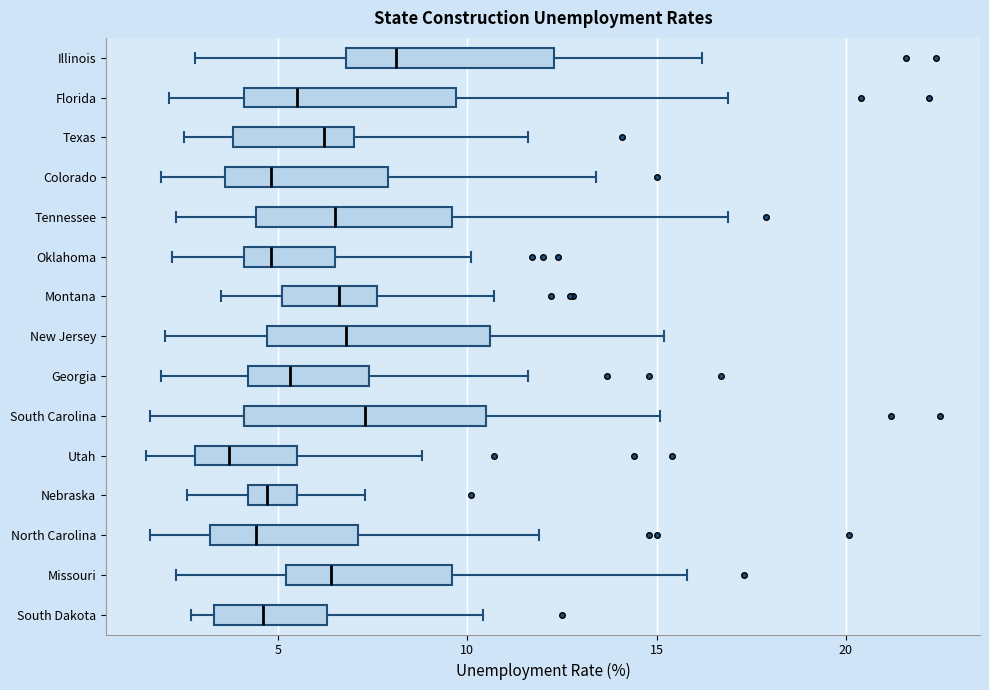

Where is the left edge of the box for Oklahoma on the x-axis? The values are not printed on the chart, so give them approximately, as read against the axis.

4.0